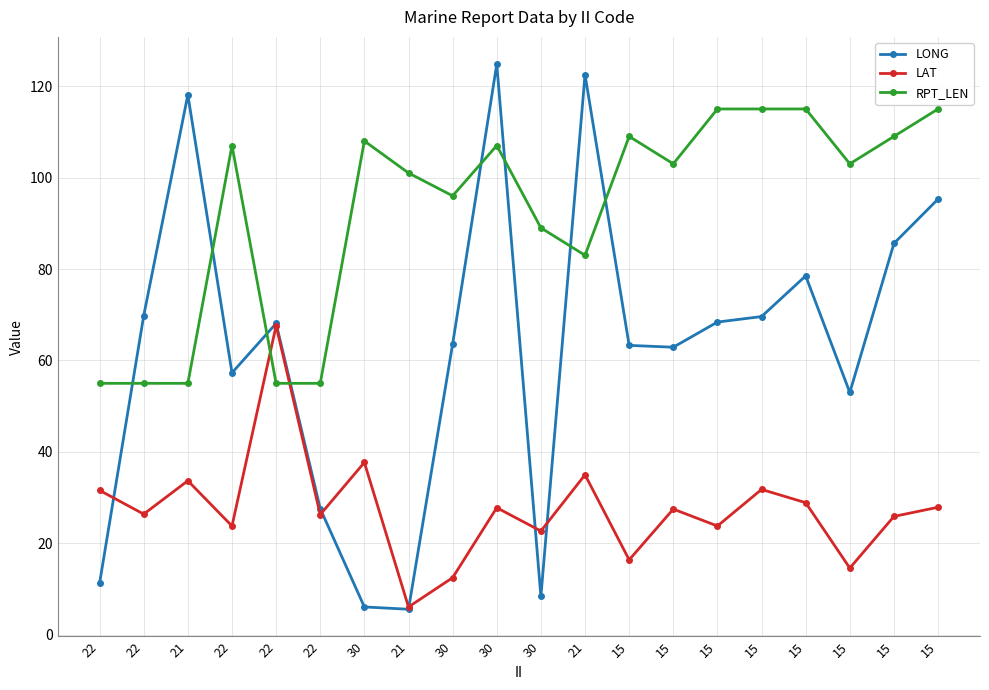

At which label does RPT_LEN first exceed 103?

22